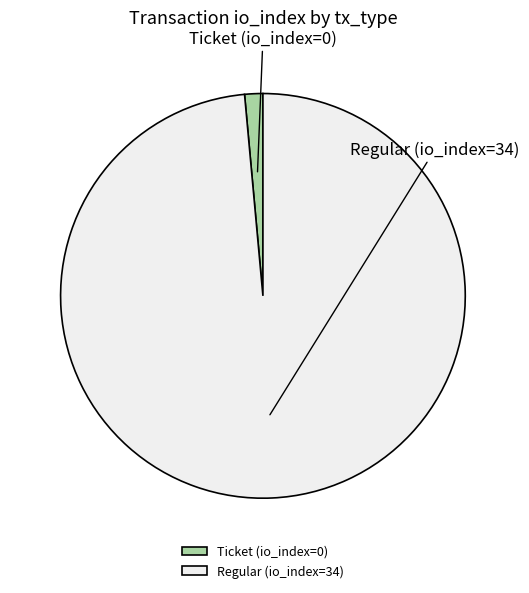

Is the sum of Regular (io_index=34) and Ticket (io_index=0) greater than half?

Yes